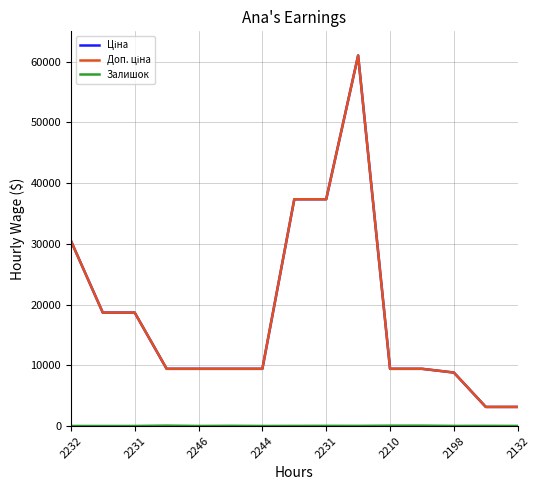

What is the maximum value shown in the chart?

61024.7